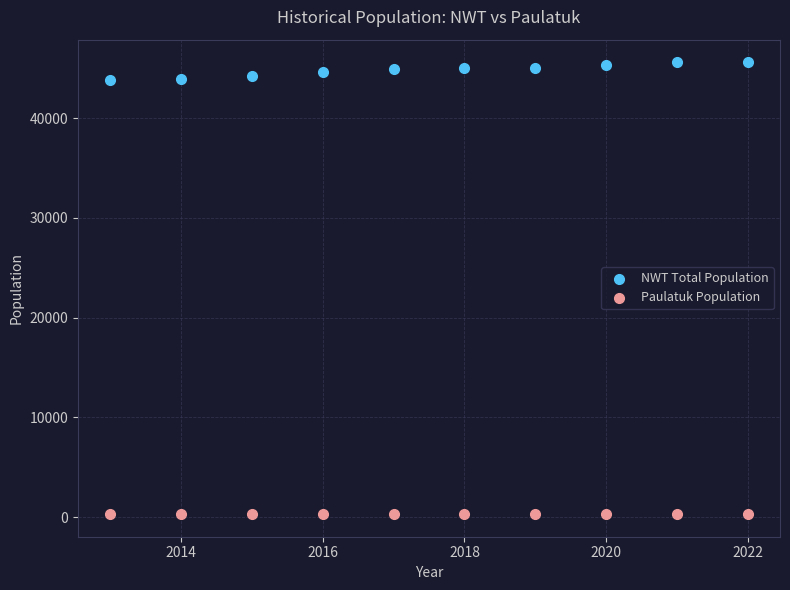

Across all data points, what is the range of Y values (max minus min)?

45315